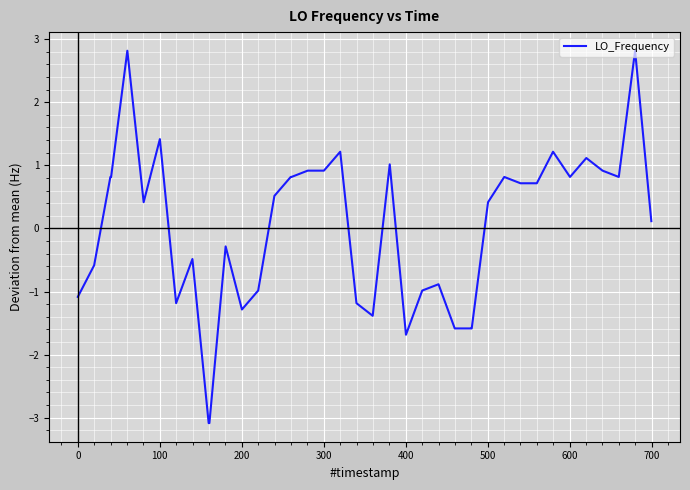

How many values are below 0?

17